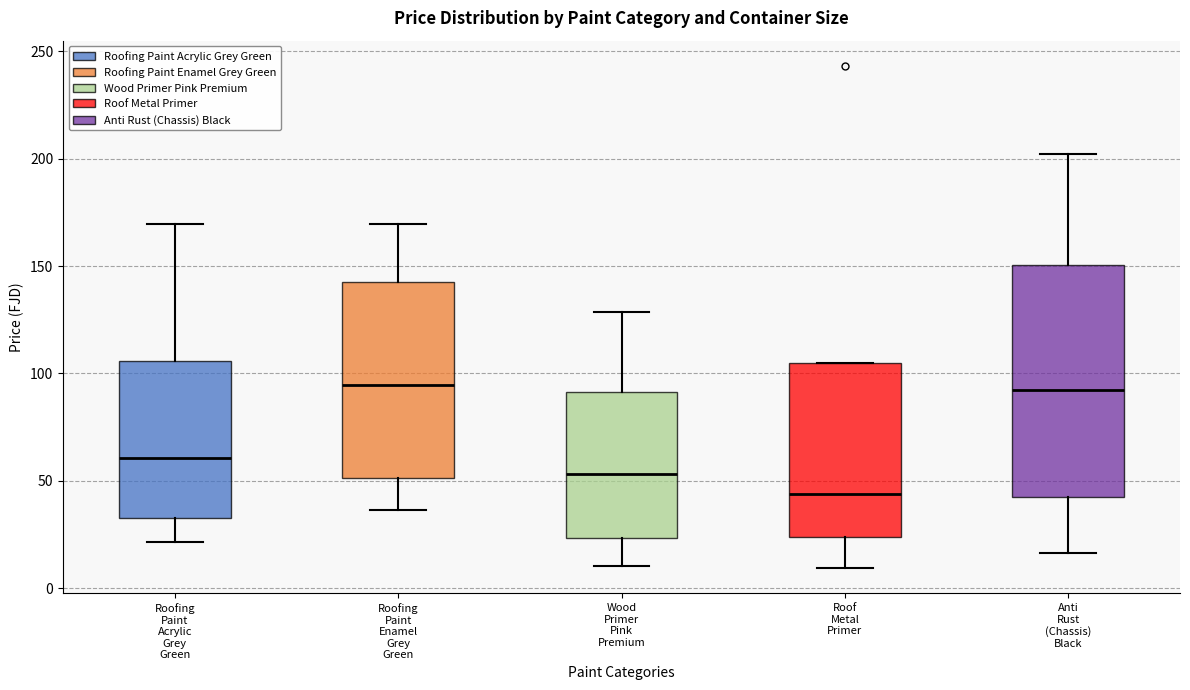

Which box's median line is the lowest?

Roof Metal Primer